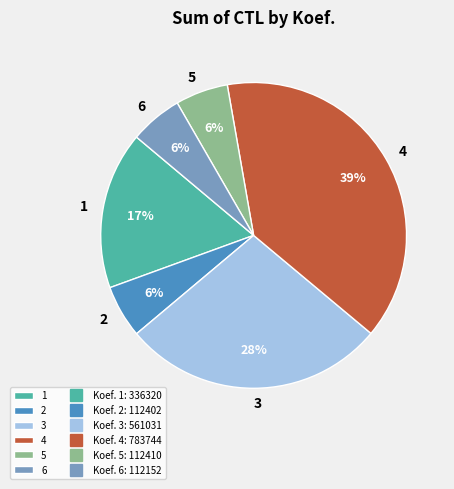

Which slice is the largest?

4